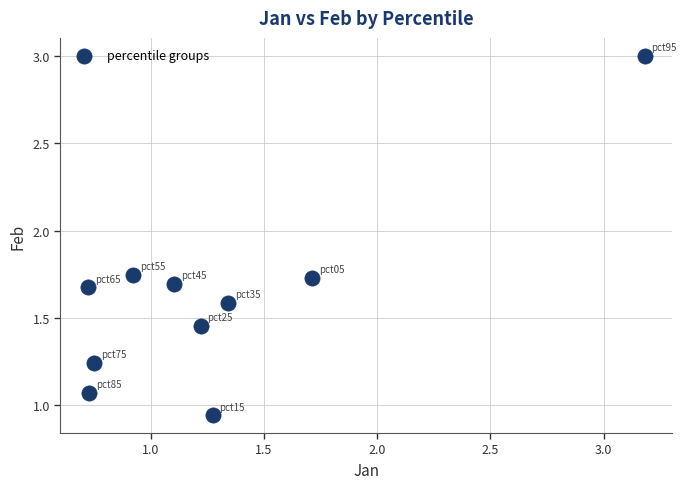

What is the average X value?

1.3